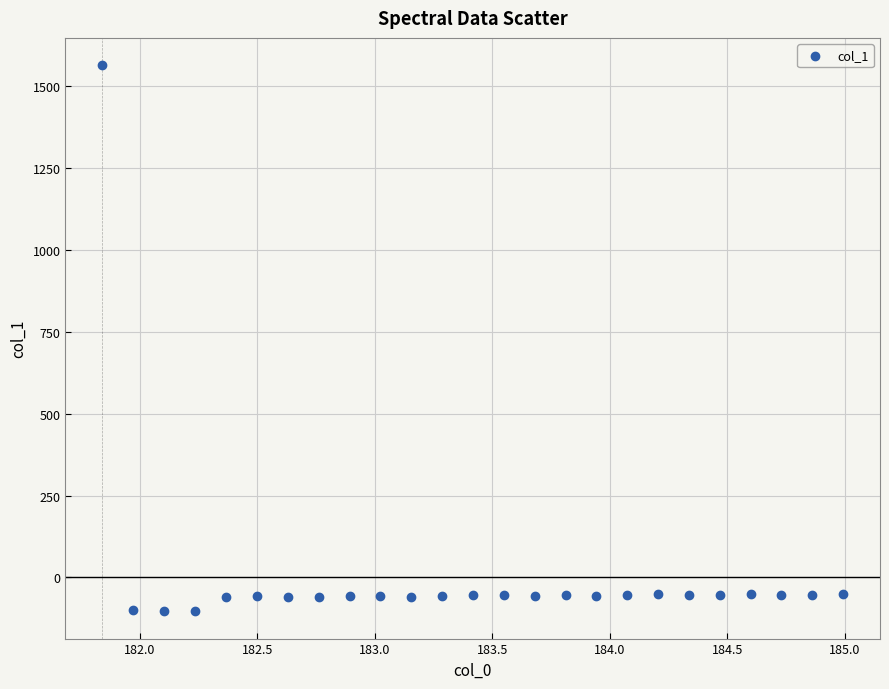

What is the range of Y values (max minus min)?

1667.7